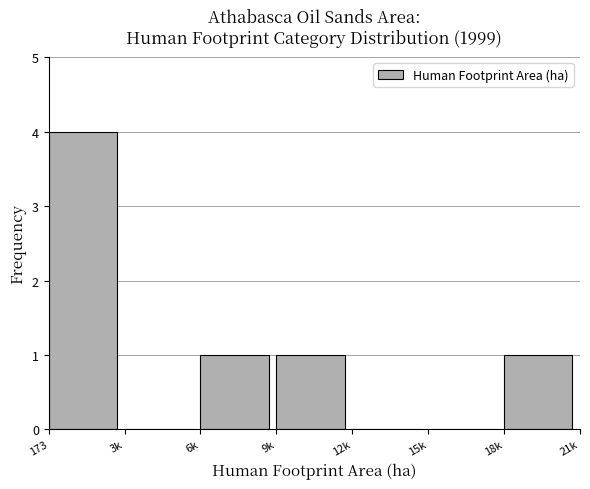

Reading left to right, what are all the values shown in this chart?

173=4	3k=0	6k=1	9k=1	12k=0	15k=0	18k=1